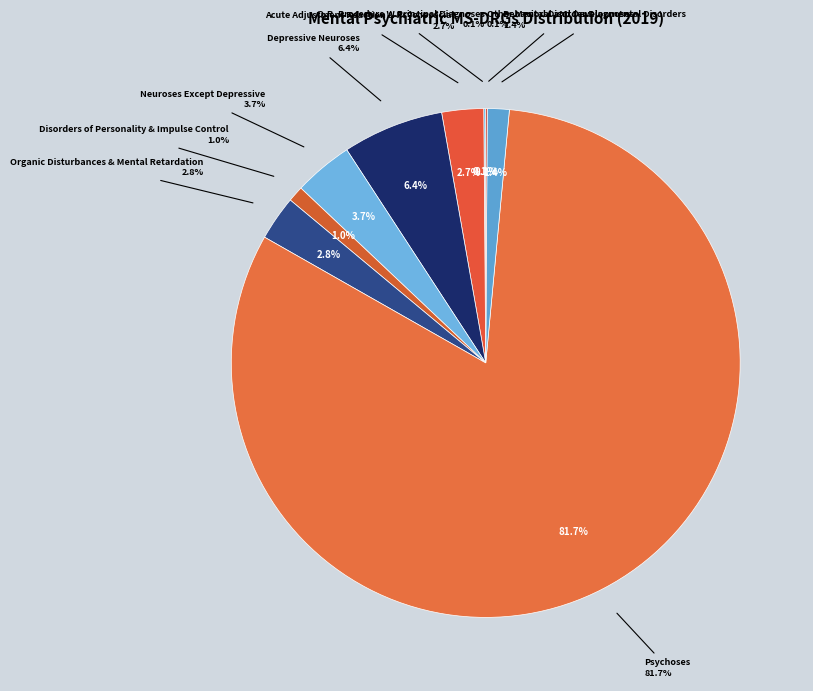

What is the smallest slice in the pie chart?

Other Mental Disorder Diagnoses